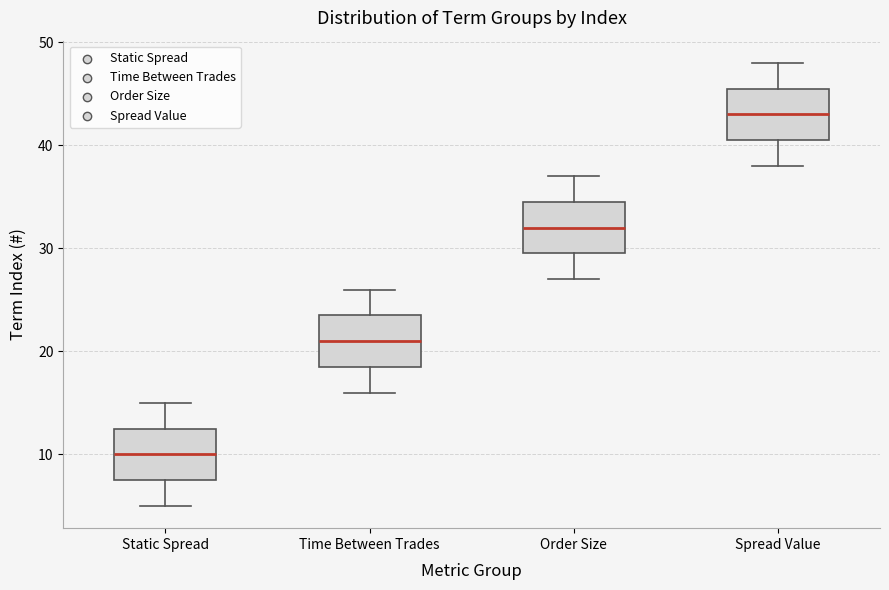

Which box has the highest median line?

Spread Value